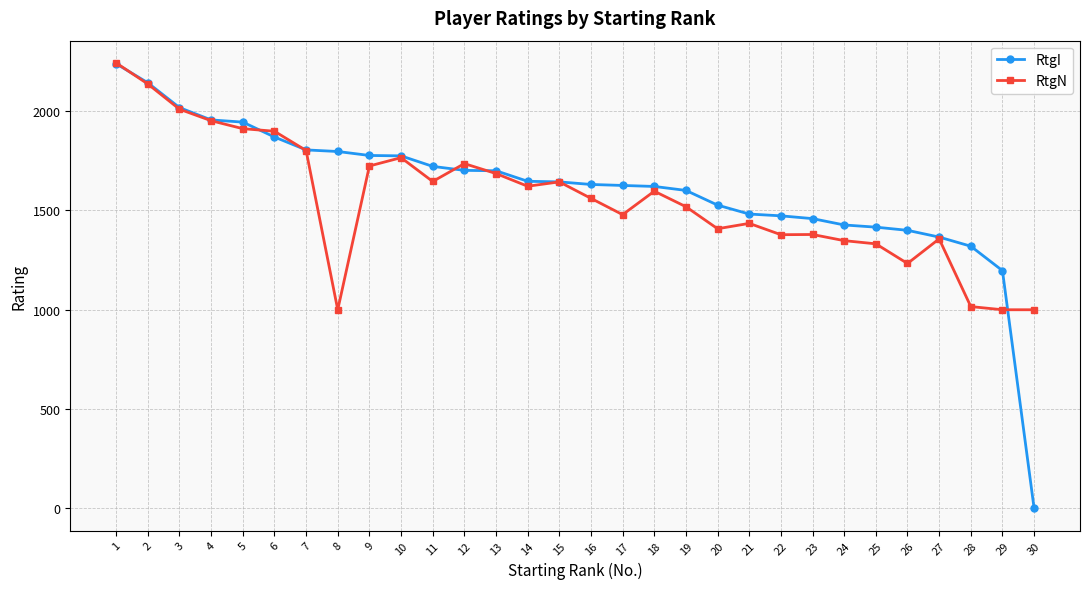

What is the difference between the maximum and minimum values in the RtgN series?

1243